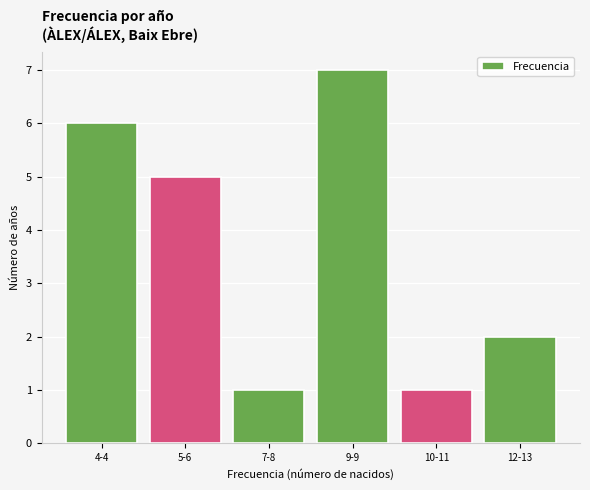

Reading right to left, list all the values displayed in this chart.

2	1	7	1	5	6